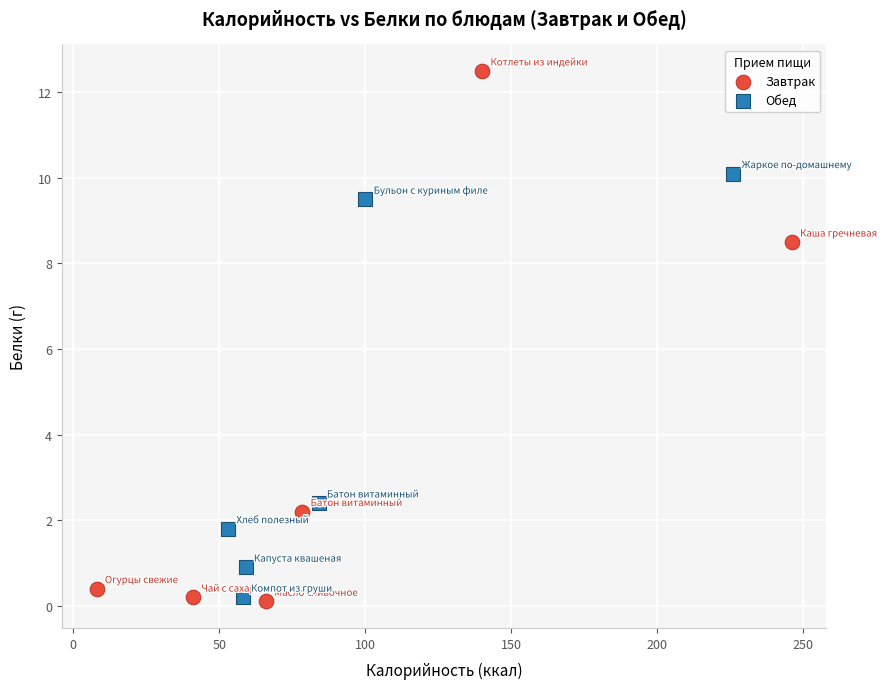

Which series has the widest spread of Y values?

Завтрак